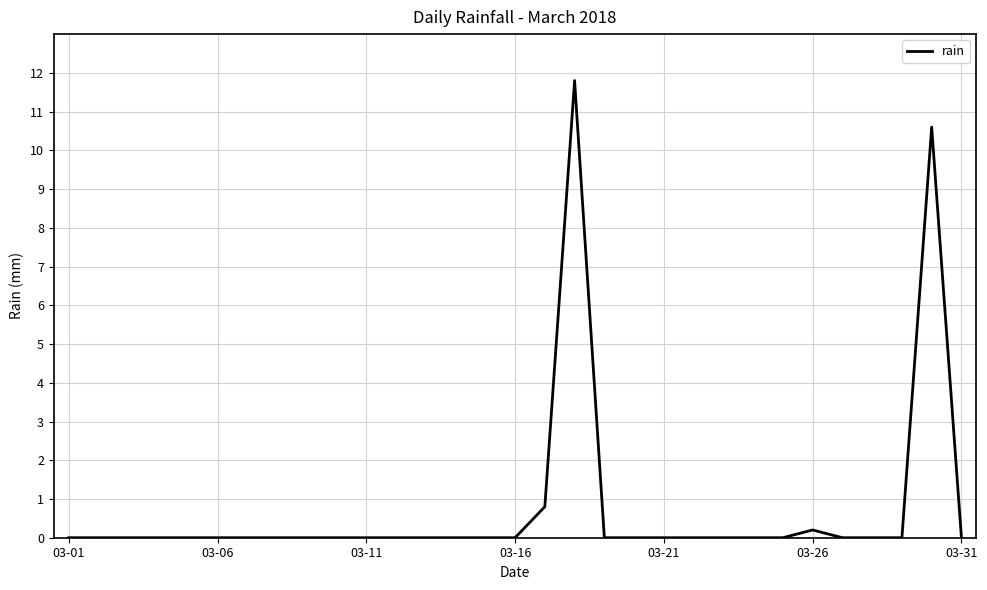

True or false: there are more than 1 points higher than both neighbors.

True